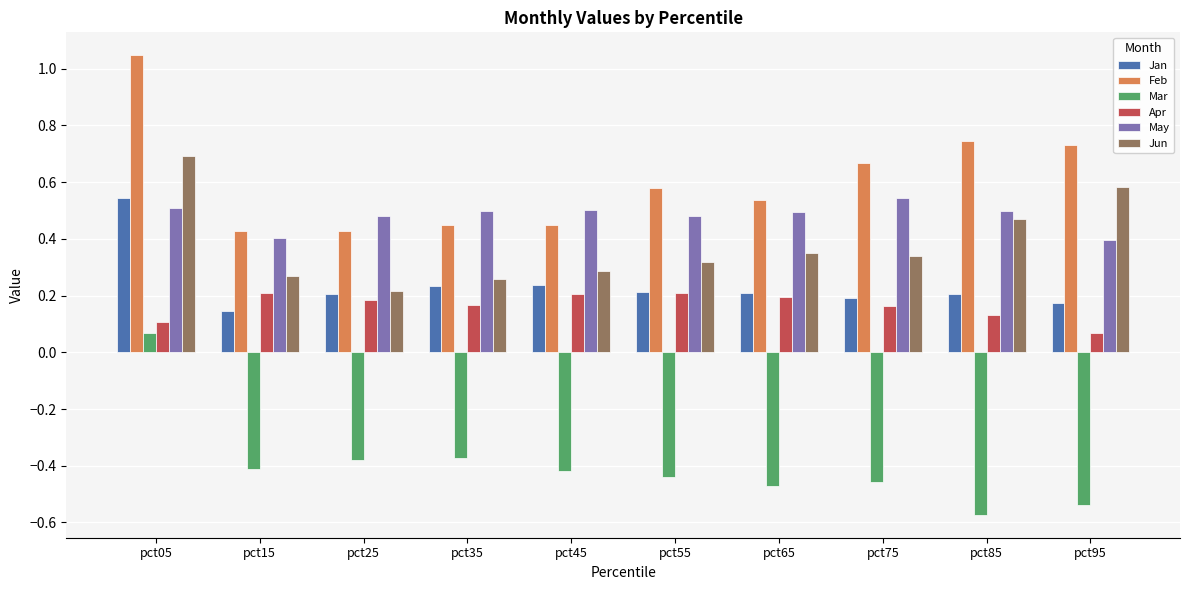

Which series changed the most between pct15 and pct75?

Feb